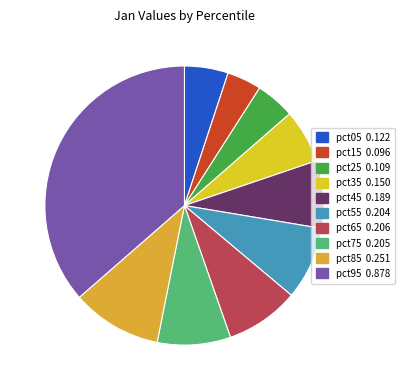

To the nearest percent, what is the difference between the pct45 and pct85 slice percentages?

3%